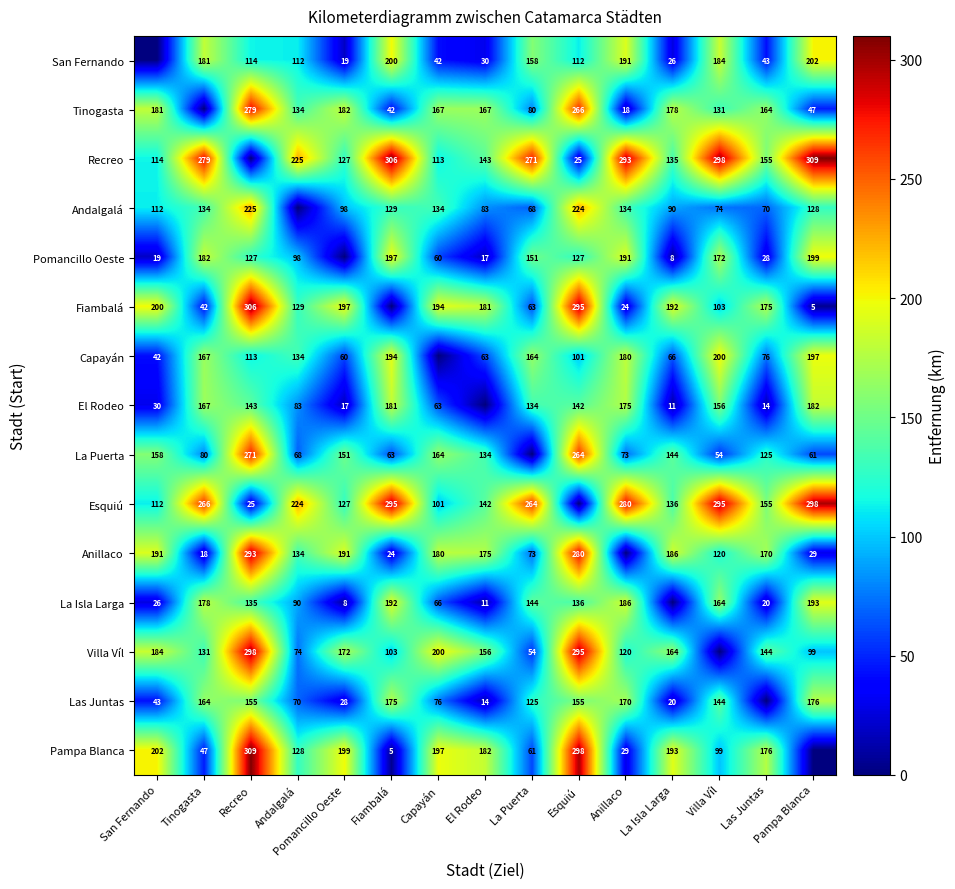

Which category has the highest value across all series?

Pampa Blanca